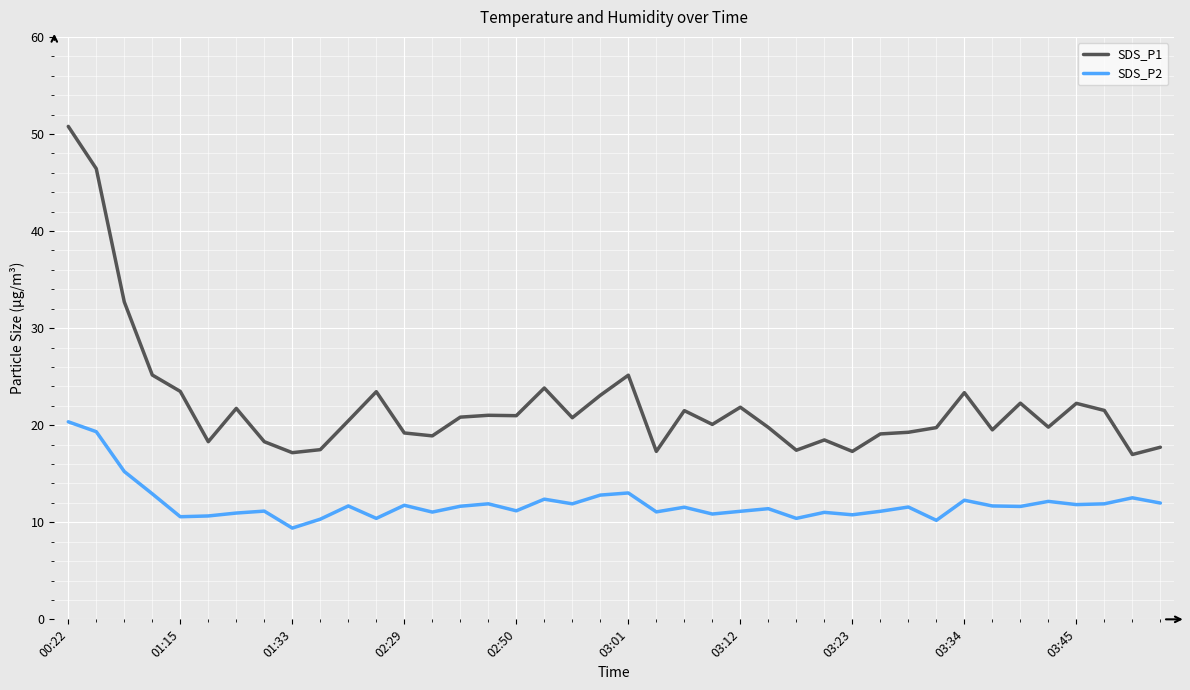

Rank the series by their maximum value, from lowest to highest.

SDS_P2, SDS_P1